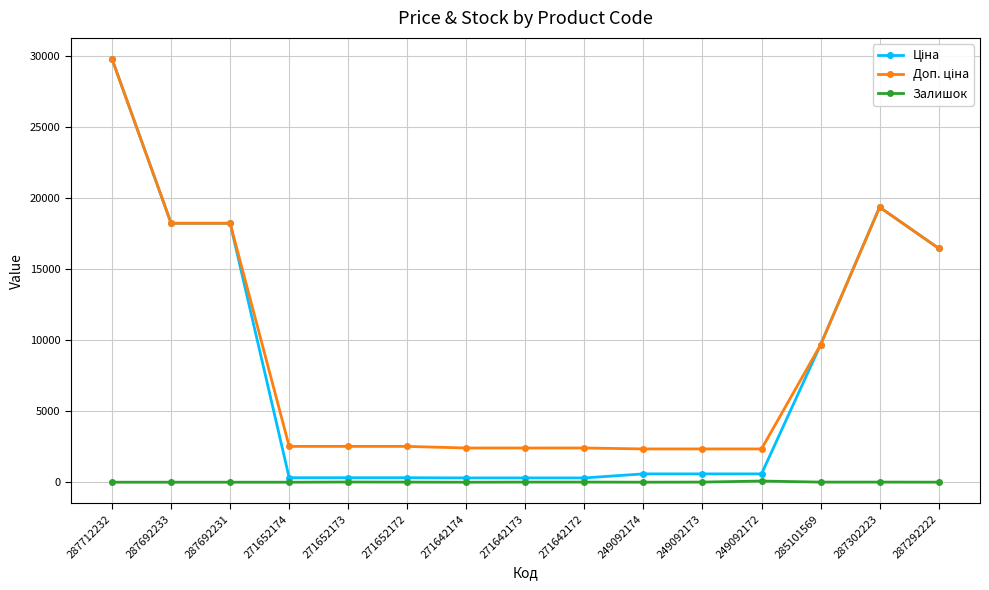

At which category is the sum across all series the highest?

287712232